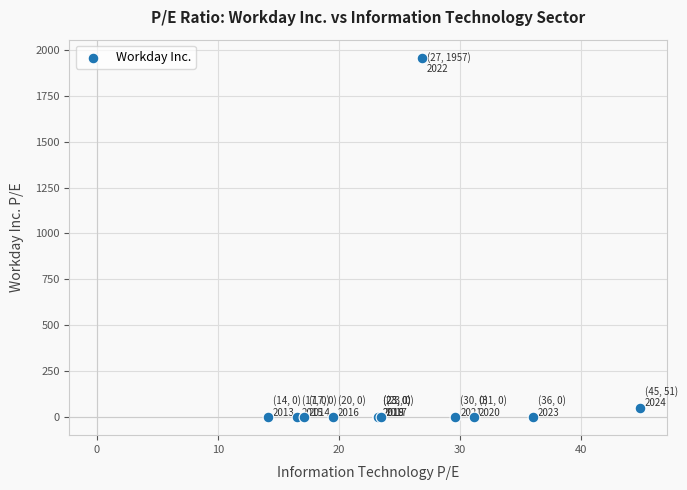

What Y value in the scatter plot is closest to 978?

50.5